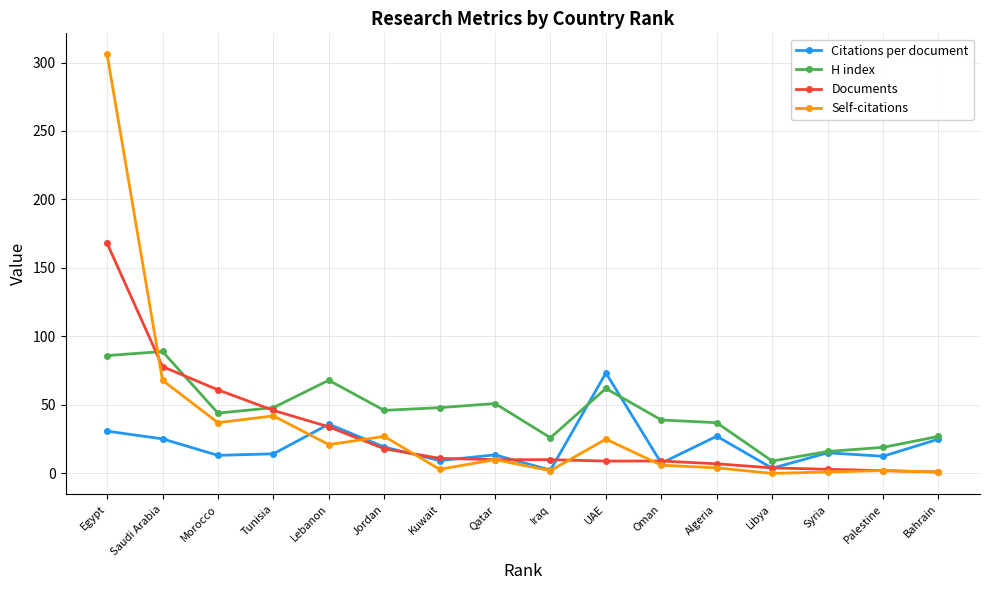

At which category is the sum across all series the highest?

Egypt